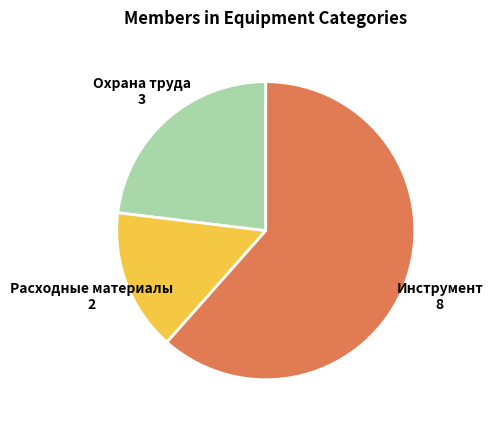

Is there any slice that represents more than half of the pie?

Yes